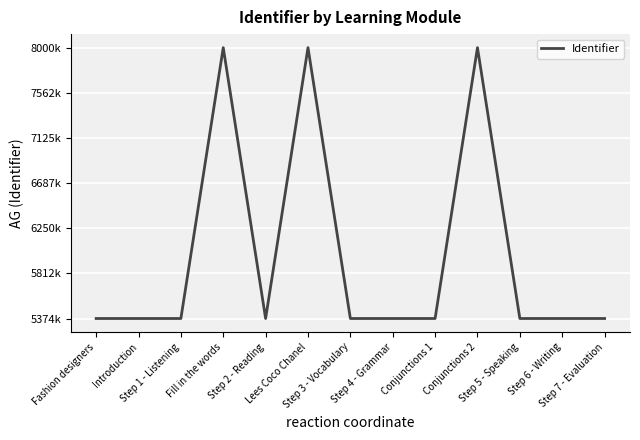

Does the chart display data point markers on the line(s)?

No